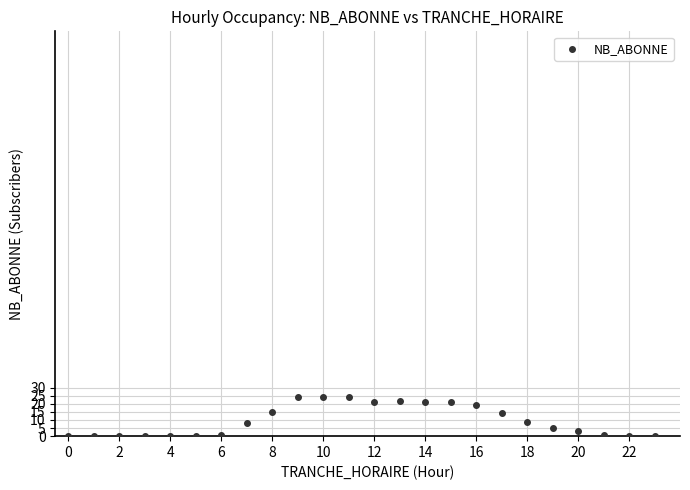

What is the range of Y values (max minus min)?

24